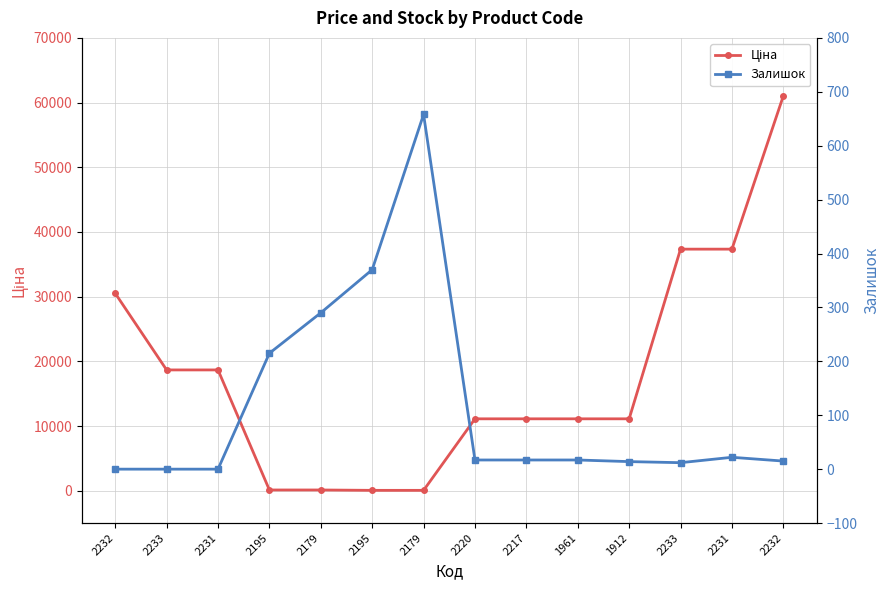

What are all the series names shown in the legend?

Ціна, Залишок